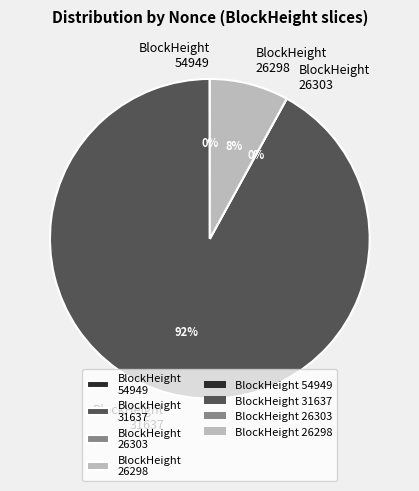

Is it true that 26303 is 0% of the pie?

True